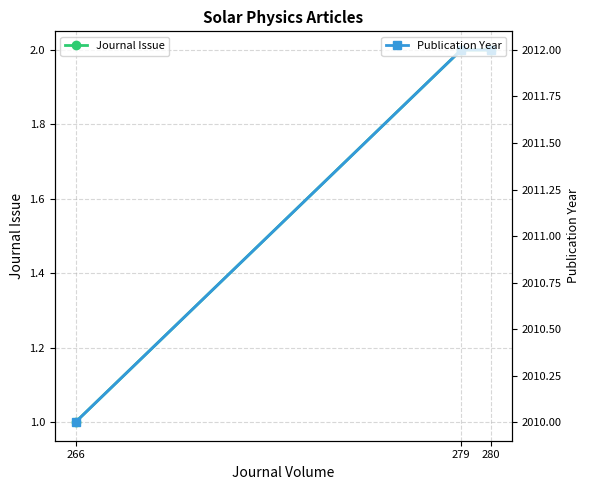

What is the sum of the Journal Issue values at 266 and 280?

3